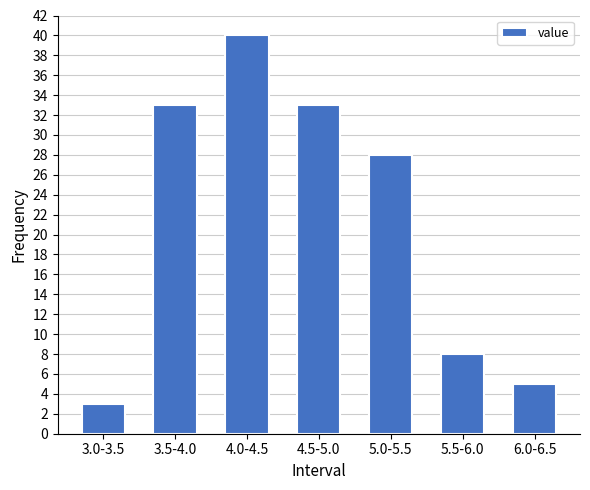

Reading left to right, what are all the values shown in this chart?

3	33	40	33	28	8	5